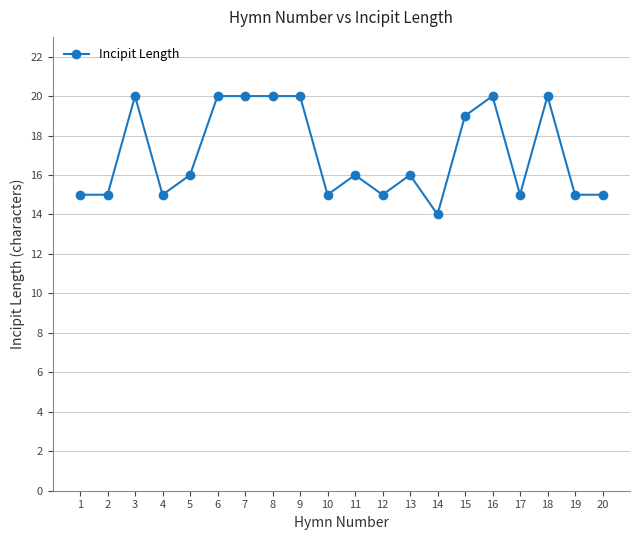

Where is the first local maximum?

3